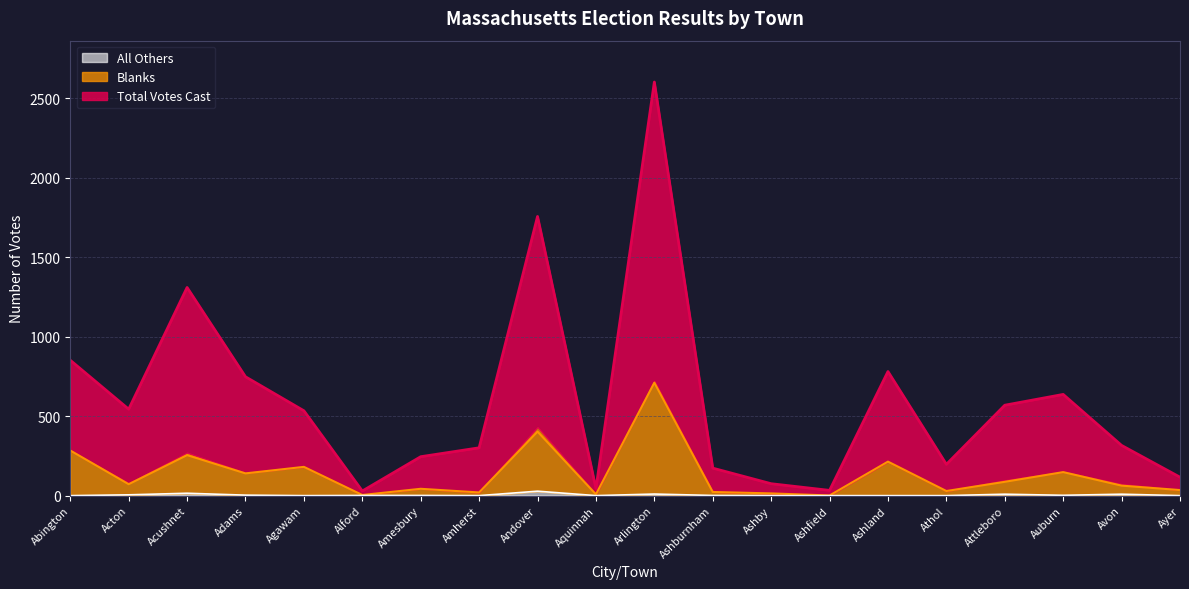

At which category does All Others reach its first local valley?

Agawam